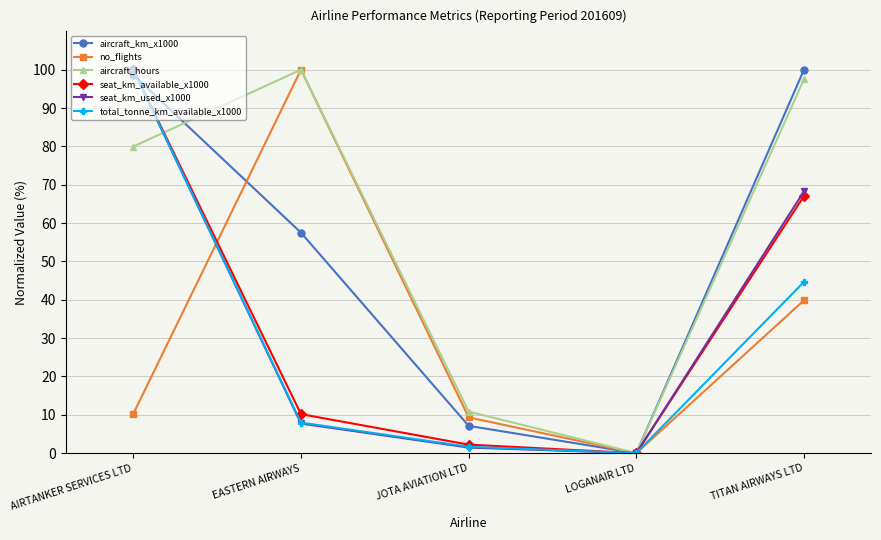

True or false: aircraft_km_x1000 has a value of 100.0 at TITAN AIRWAYS LTD.

True